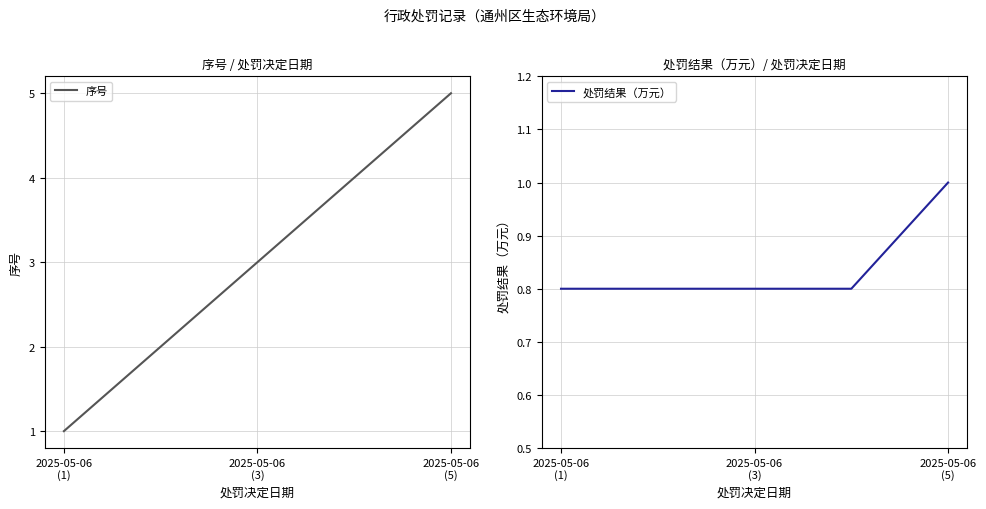

What are all the series names shown in the legend?

序号, 处罚结果（万元）